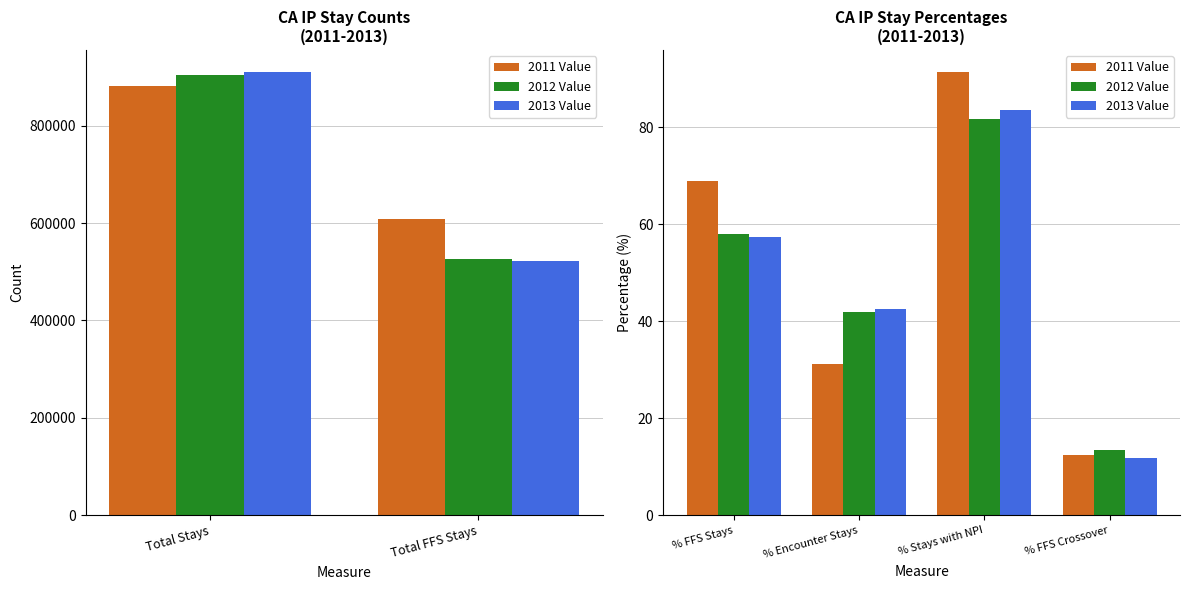

What are all the series names shown in the legend?

2011 Value, 2012 Value, 2013 Value